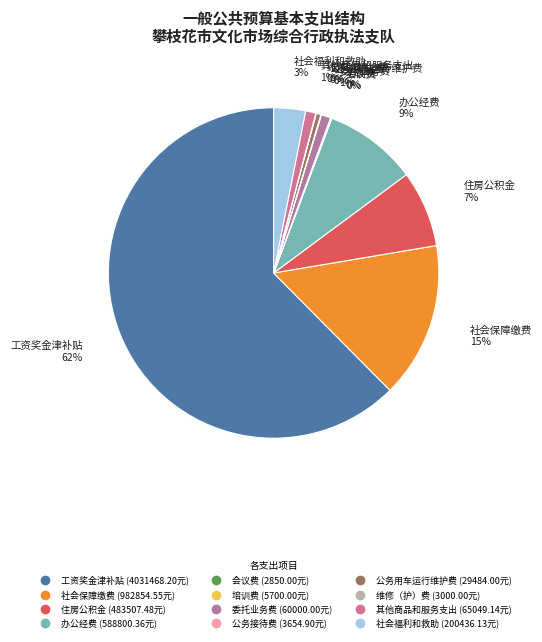

To the nearest percent, what portion does 社会保障缴费 represent?

15%